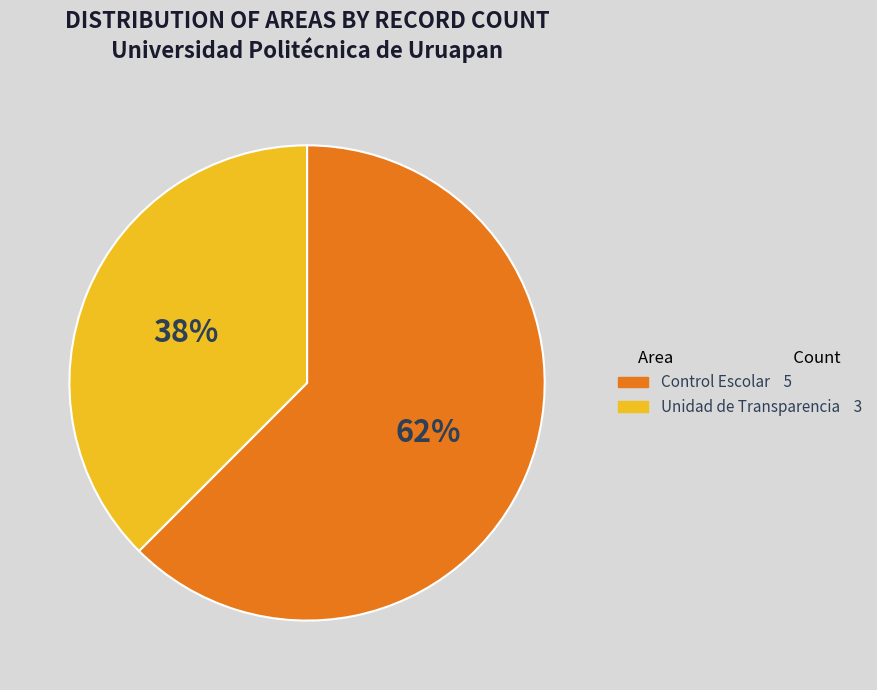

Is there any slice that represents more than half of the pie?

Yes